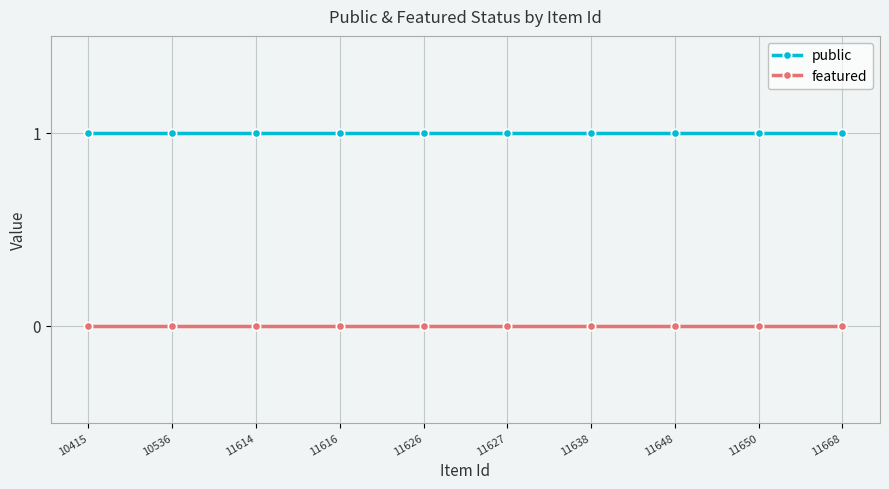

Which series has the largest total across all categories?

public